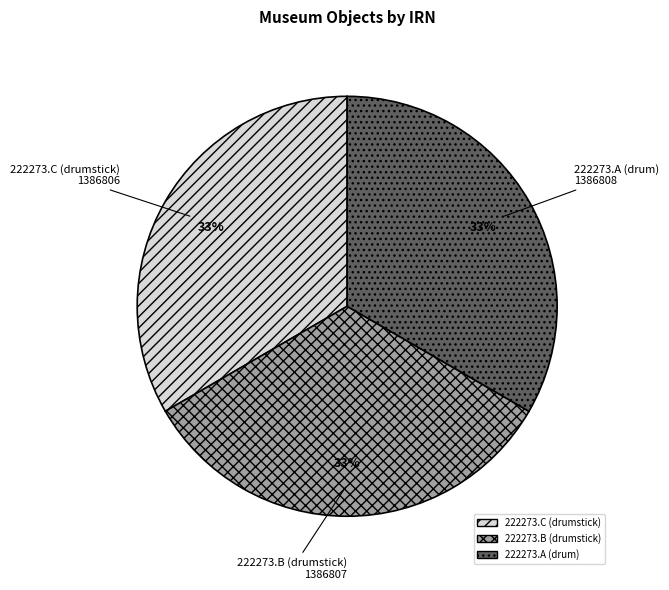

Is there a majority slice in this chart?

No